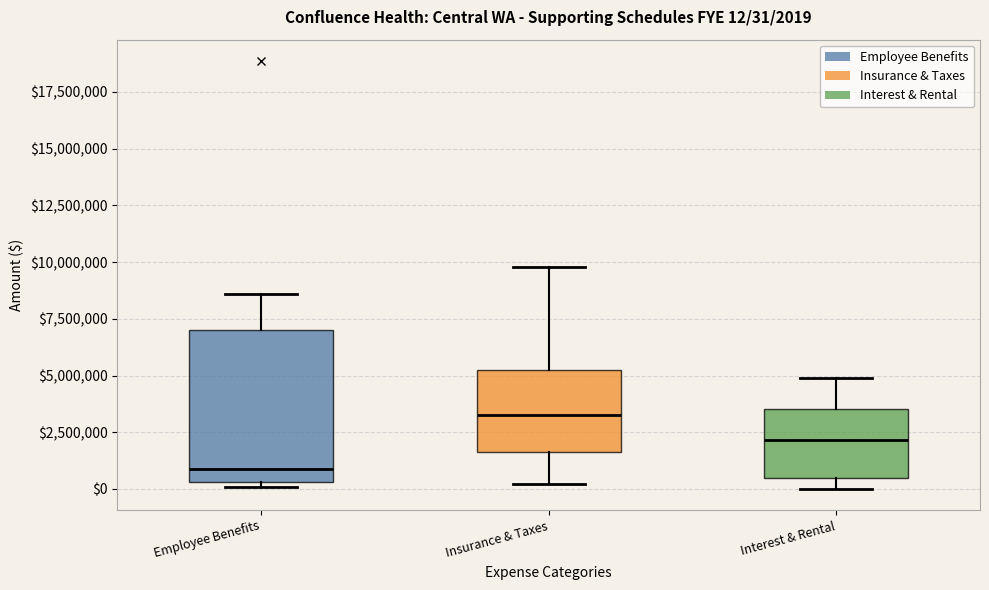

Which box has the lowest median line?

Employee Benefits